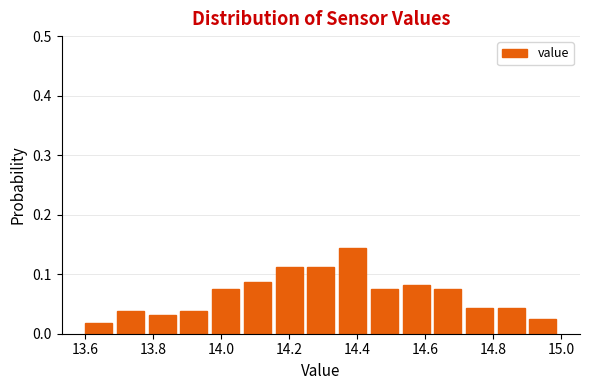

Which range on the x-axis has the tallest bar?

14.34 to 14.44